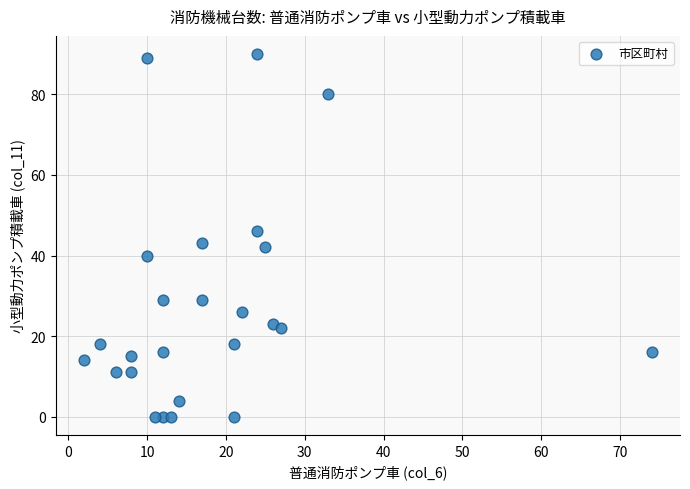

What Y value in the scatter plot is closest to 45?

46